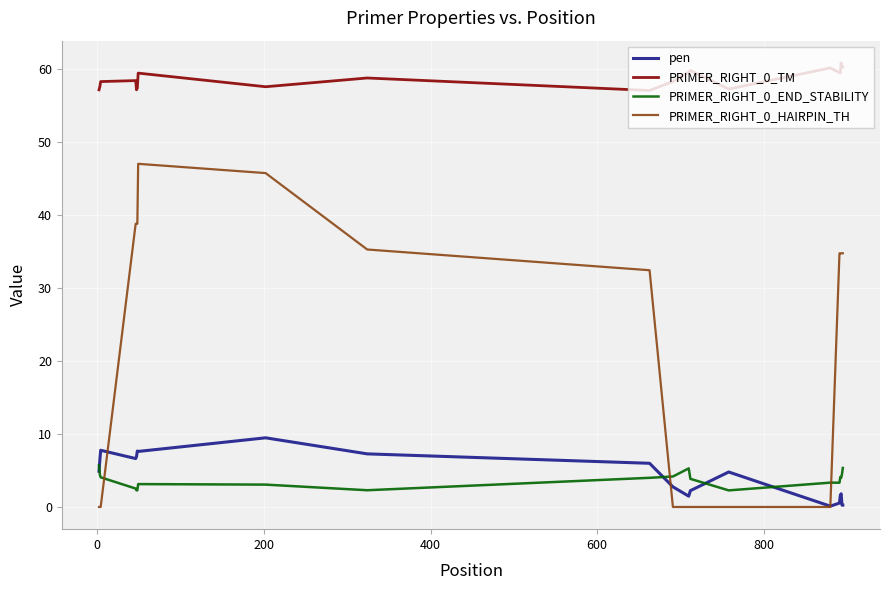

Is this an area chart (filled region under the line)?

No